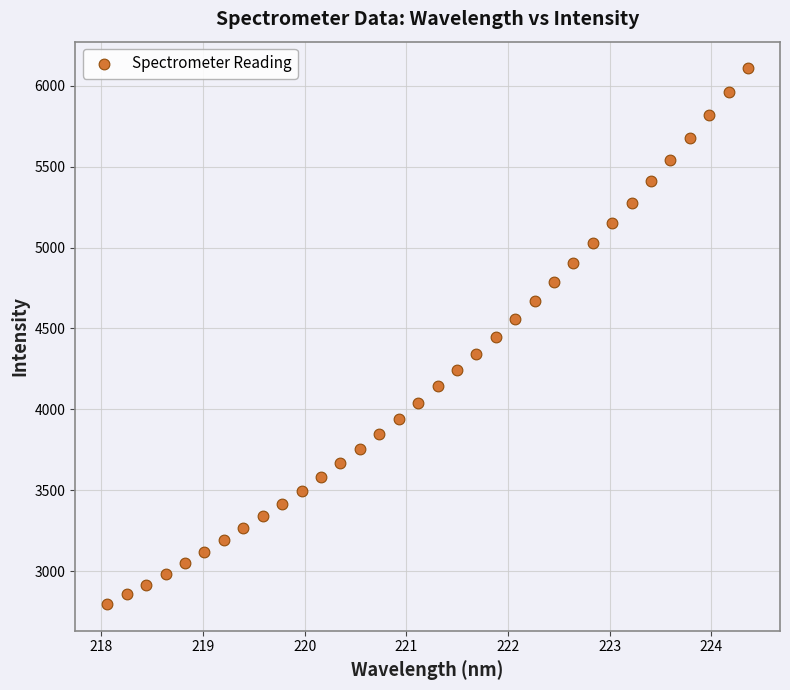

What is the range of Y values (max minus min)?

3309.6